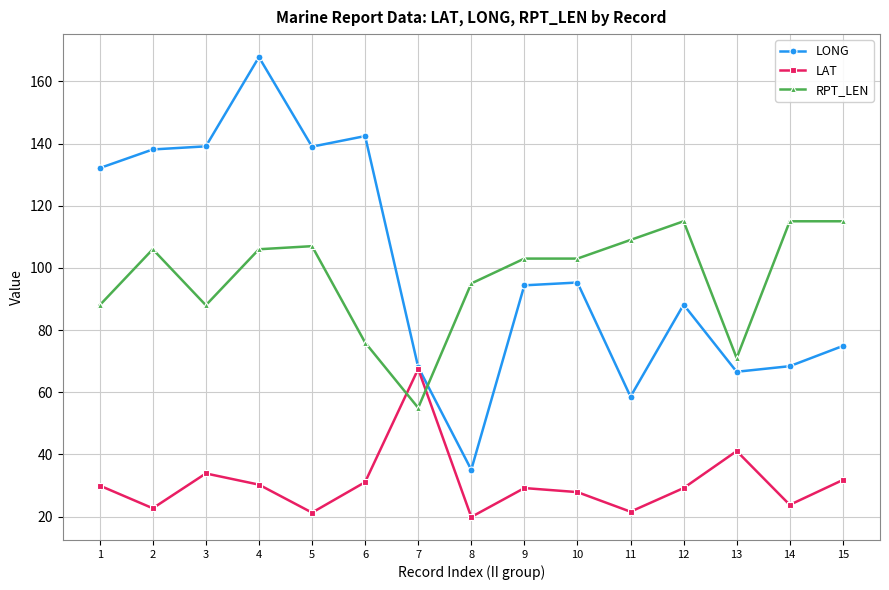

How many distinct data groups are displayed?

3